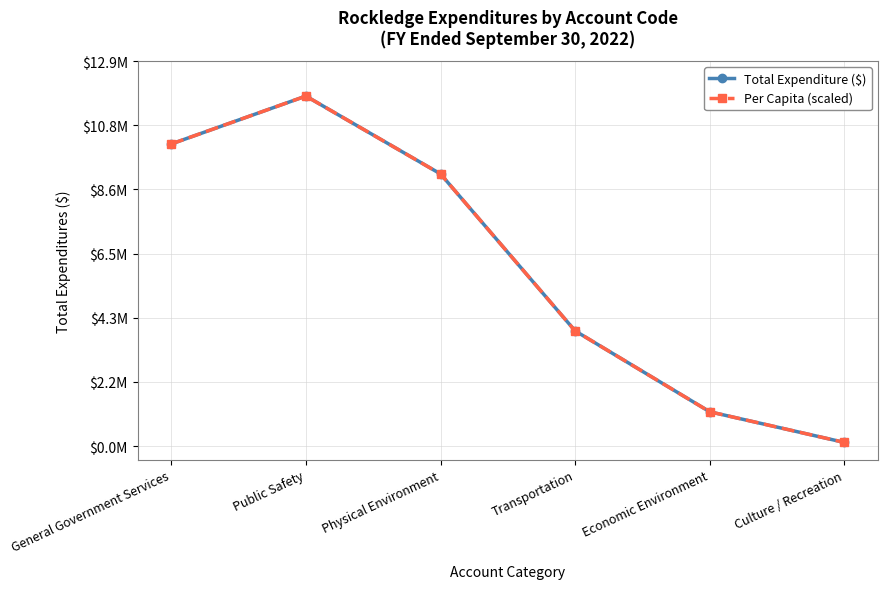

The Total Expenditure ($) series shows 11987624.1 at Physical Environment. True or false?

False